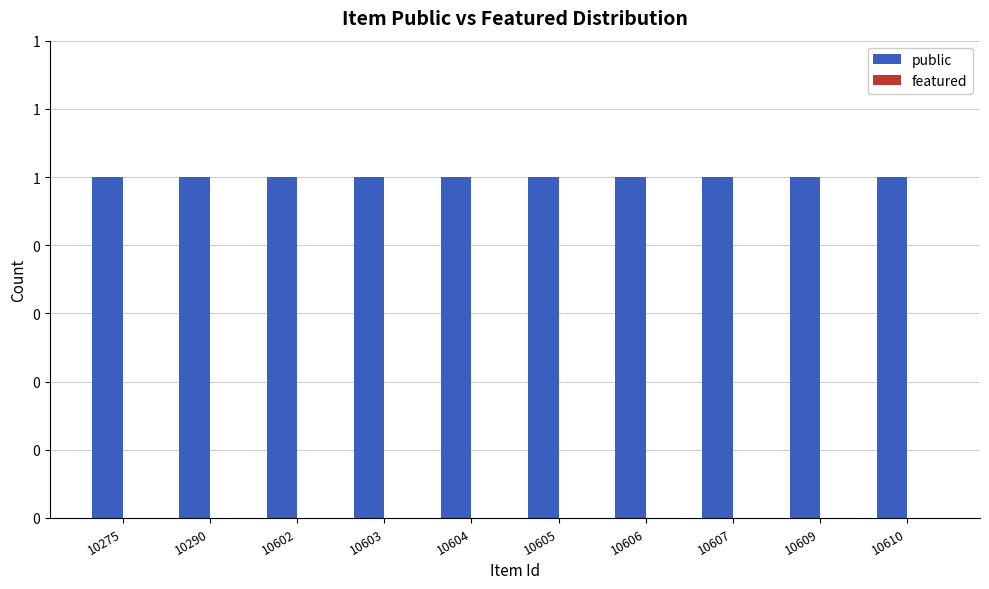

Which category has the lowest value across all series?

10275